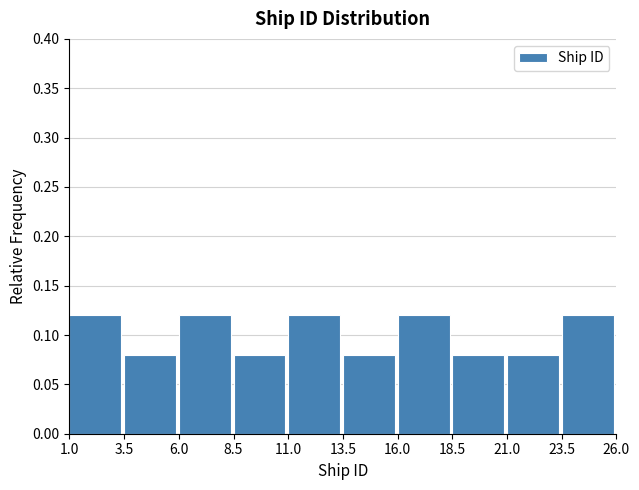

Reading left to right, transcribe this chart: for each bar, give the range it covers on the x-axis and its height. The values are not printed on the chart, so give them approximately, as read against the axis.

1.0 to 3.5: 0.12
3.5 to 6.0: 0.08
6.0 to 8.5: 0.12
8.5 to 11.0: 0.08
11.0 to 13.5: 0.12
13.5 to 16.0: 0.08
16.0 to 18.5: 0.12
18.5 to 21.0: 0.08
21.0 to 23.5: 0.08
23.5 to 26.0: 0.12